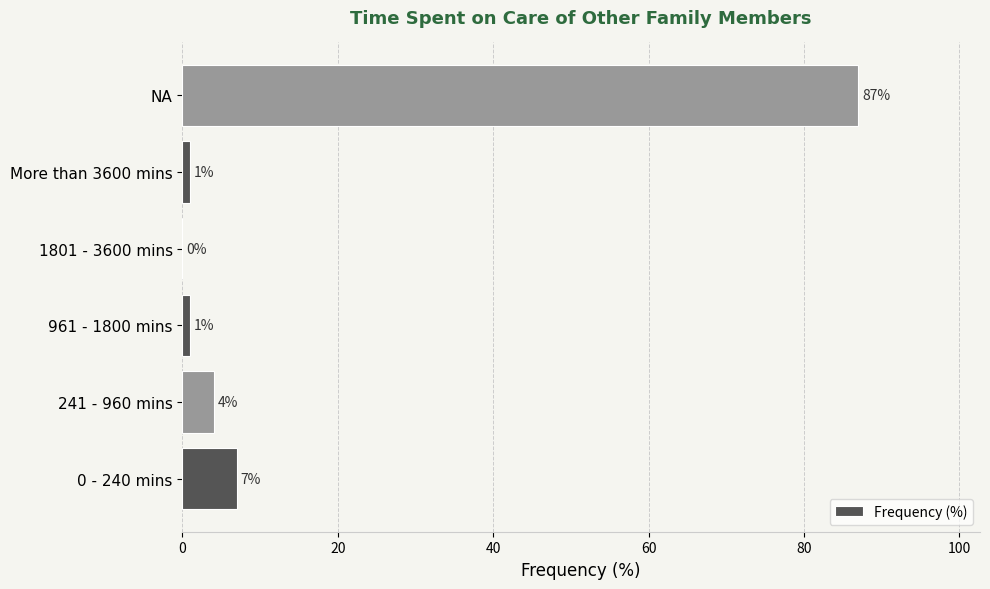

How many values are above zero?

5